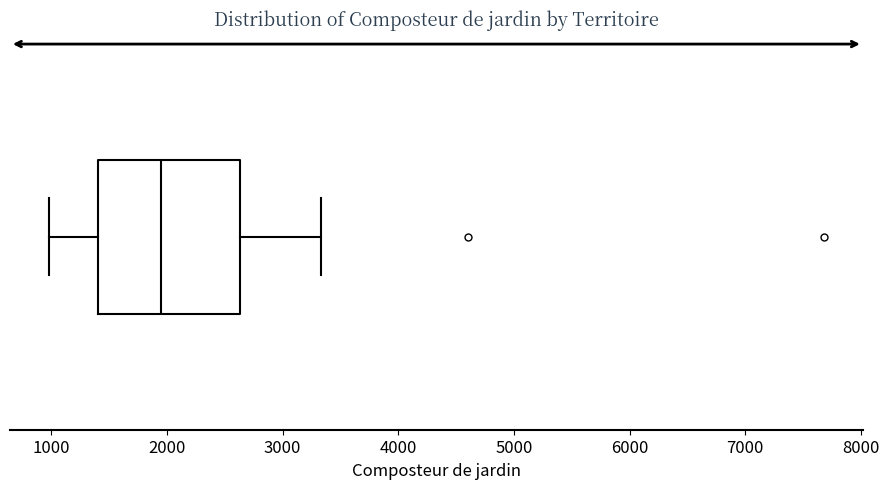

Read this box plot against the x-axis: the position of the median line, the range covered by the box, and the ends of both whiskers. The values are not printed on the chart, so give them approximately, as read against the axis.

median 2000, box 1400 to 2600, whiskers 1000 to 3300